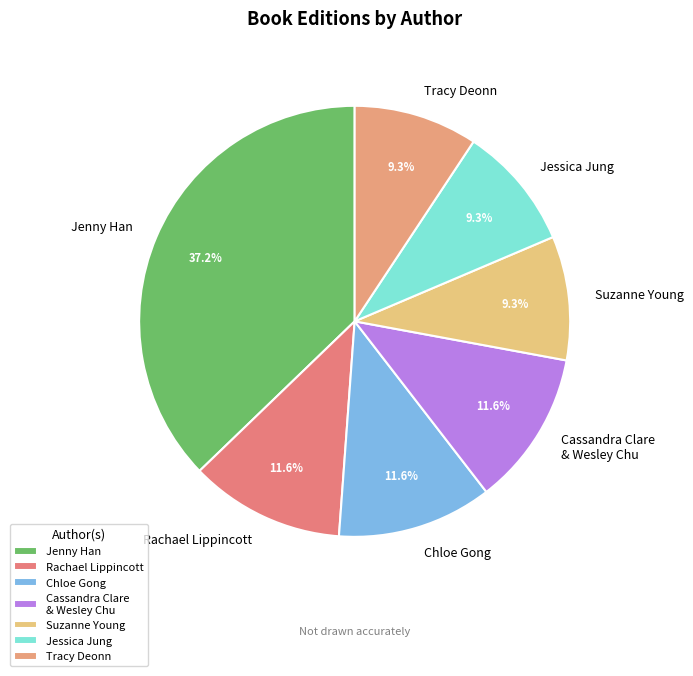

To the nearest percent, what is the difference between the largest and smallest slice percentages?

28%